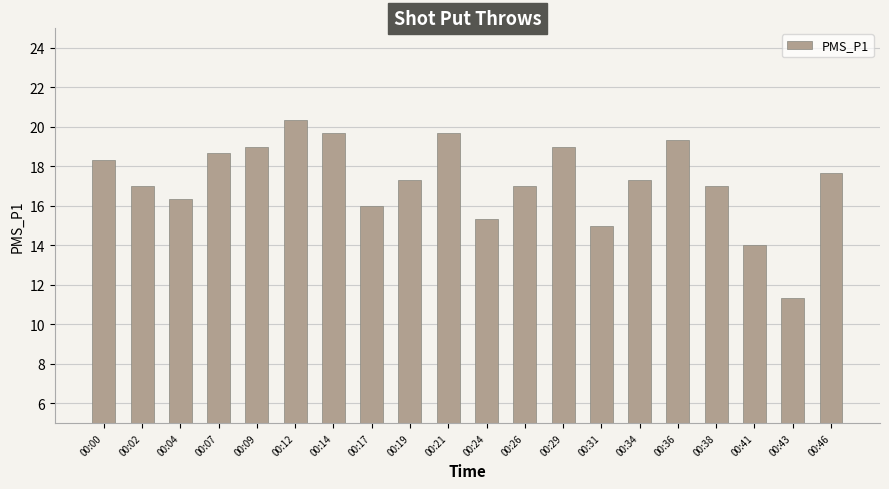

The value at 00:24 is 15.3. True or false?

True